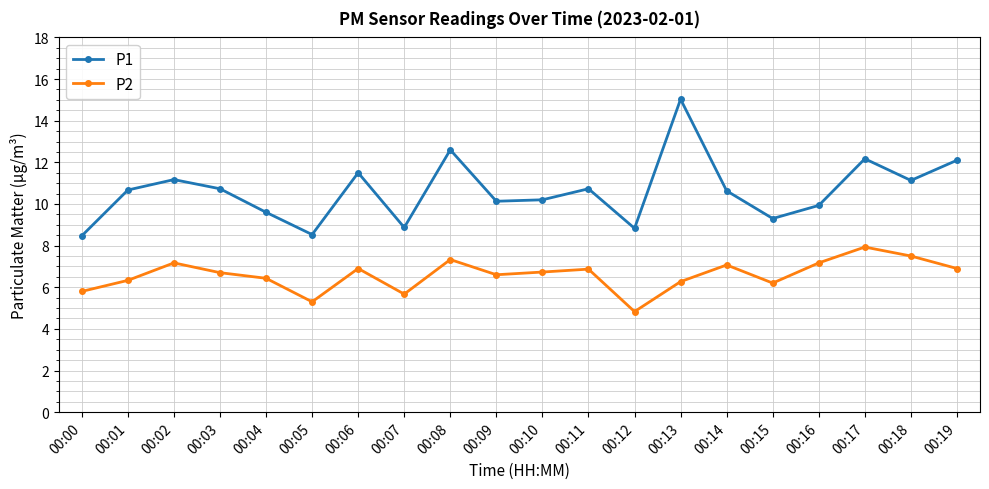

The value of P2 at 00:08 is 4.6. True or false?

False